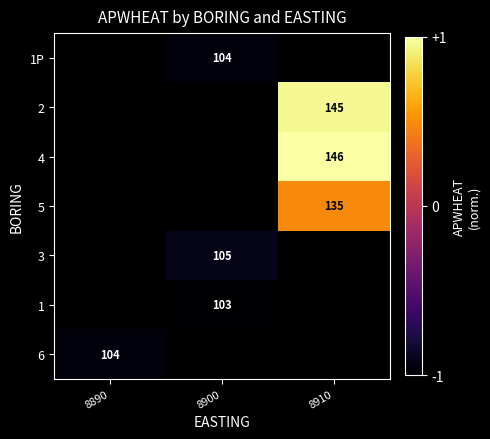

Which label corresponds to the smallest value in the chart?

8900